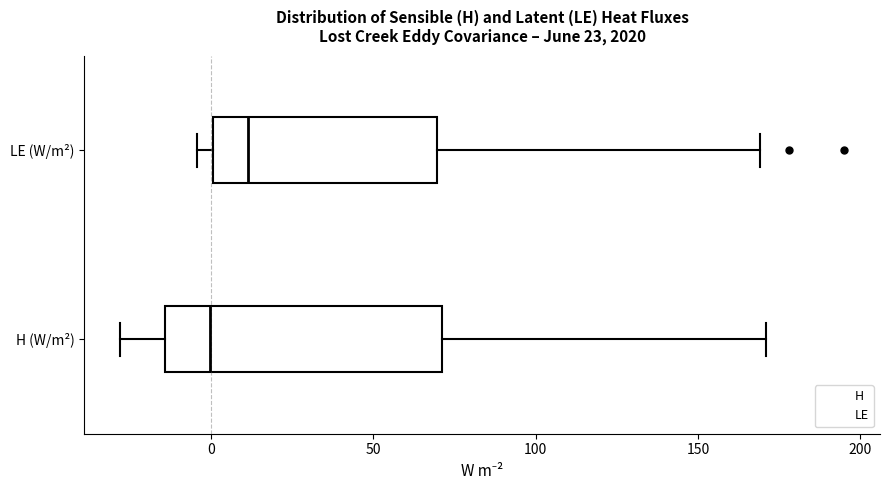

Reading bottom to top, transcribe this box plot: for each box, give where its median line is, the range the box spans, and where its two whiskers end, as read against the x-axis. The values are not printed on the chart, so give them approximately, as read against the axis.

H (W/m²): median 0, box -15 to 70, whiskers -30 to 170
LE (W/m²): median 10, box 0 to 70, whiskers -5 to 170